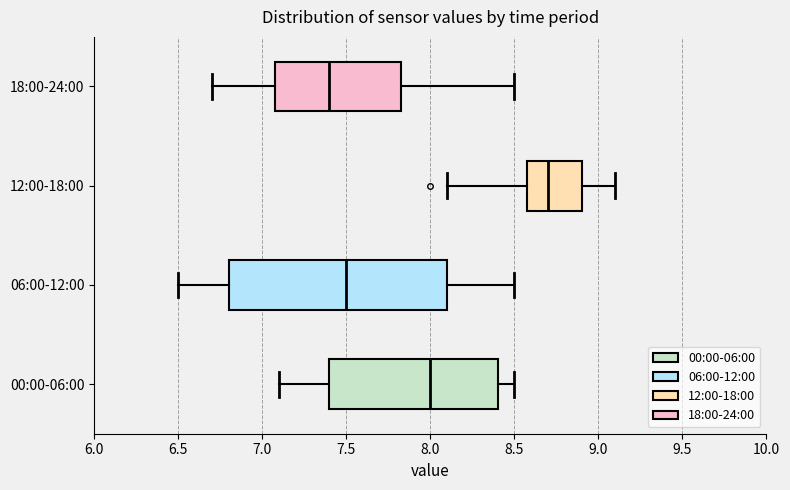

Reading bottom to top, read every box against the x-axis: the position of its median line, the range the box covers, and the ends of its whiskers. The values are not printed on the chart, so give them approximately, as read against the axis.

00:00-06:00: median 8.00, box 7.40 to 8.40, whiskers 7.10 to 8.50
06:00-12:00: median 7.50, box 6.80 to 8.10, whiskers 6.50 to 8.50
12:00-18:00: median 8.70, box 8.60 to 8.90, whiskers 8.10 to 9.10
18:00-24:00: median 7.40, box 7.10 to 7.85, whiskers 6.70 to 8.50